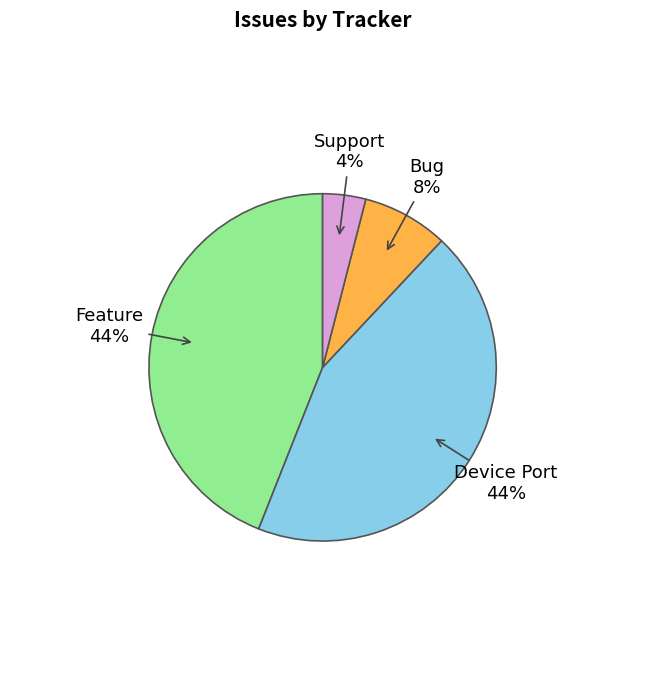

To the nearest percent, what is the difference between the Feature and Device Port slice percentages?

0%